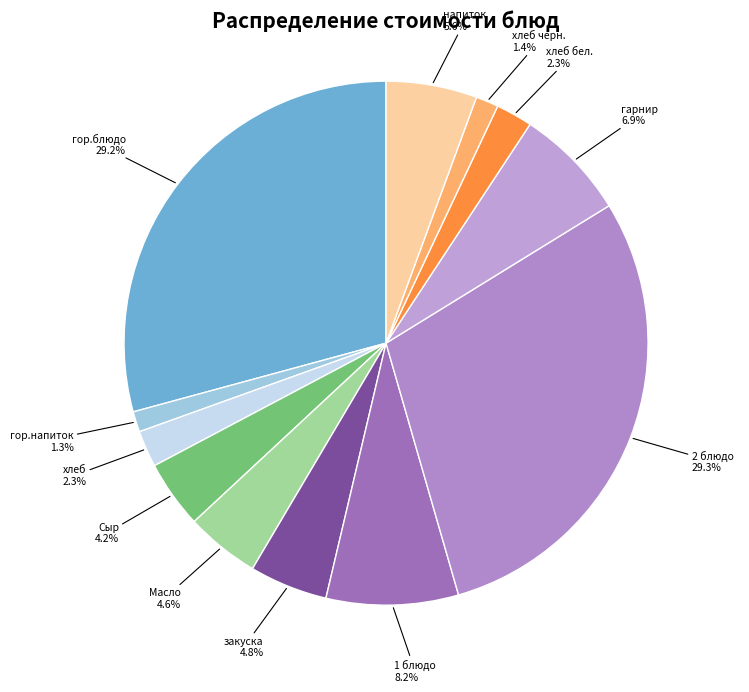

Does 2 блюдо account for over 50% of the chart?

No